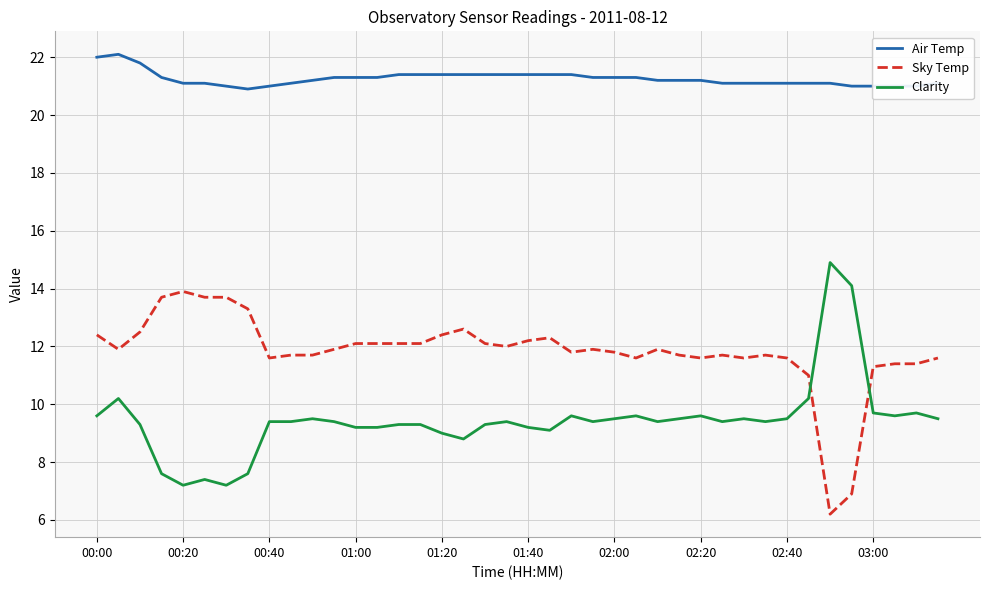

Reading left to right, extract all data points from this chart.

Air Temp: 22.0	22.1	21.8	21.3	21.1	21.1	21.0	20.9	21.0	21.1	21.2	21.3	21.3	21.3	21.4	21.4	21.4	21.4	21.4	21.4	21.4	21.4	21.4	21.3	21.3	21.3	21.2	21.2	21.2	21.1	21.1	21.1	21.1	21.1	21.1	21.0	21.0	21.0	21.0	21.1
Sky Temp: 12.4	11.9	12.5	13.7	13.9	13.7	13.7	13.3	11.6	11.7	11.7	11.9	12.1	12.1	12.1	12.1	12.4	12.6	12.1	12.0	12.2	12.3	11.8	11.9	11.8	11.6	11.9	11.7	11.6	11.7	11.6	11.7	11.6	11.0	6.2	6.9	11.3	11.4	11.4	11.6
Clarity: 9.6	10.2	9.3	7.6	7.2	7.4	7.2	7.6	9.4	9.4	9.5	9.4	9.2	9.2	9.3	9.3	9.0	8.8	9.3	9.4	9.2	9.1	9.6	9.4	9.5	9.6	9.4	9.5	9.6	9.4	9.5	9.4	9.5	10.2	14.9	14.1	9.7	9.6	9.7	9.5